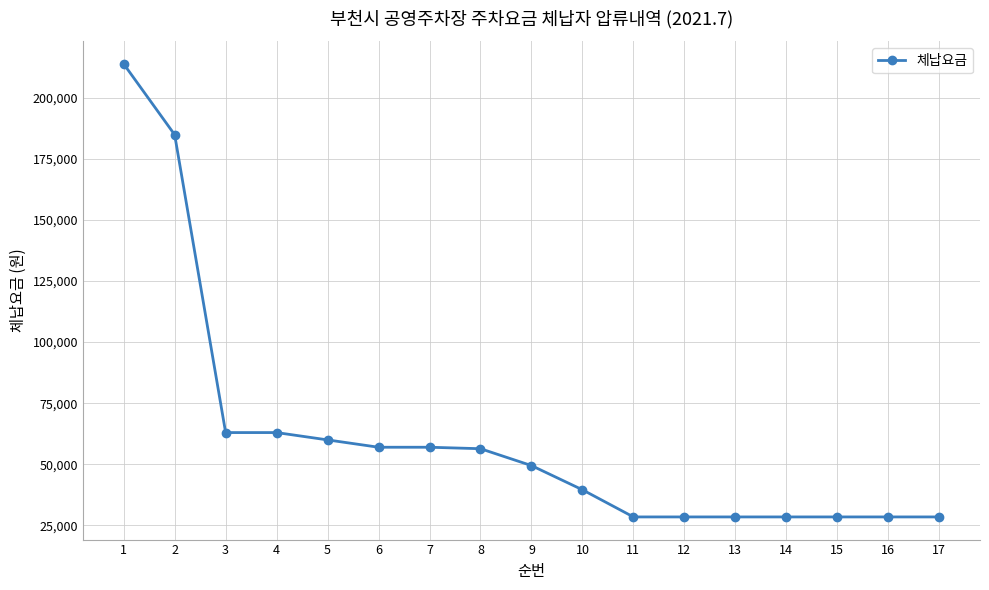

What value does the data have at 5, to the nearest 50?

60000